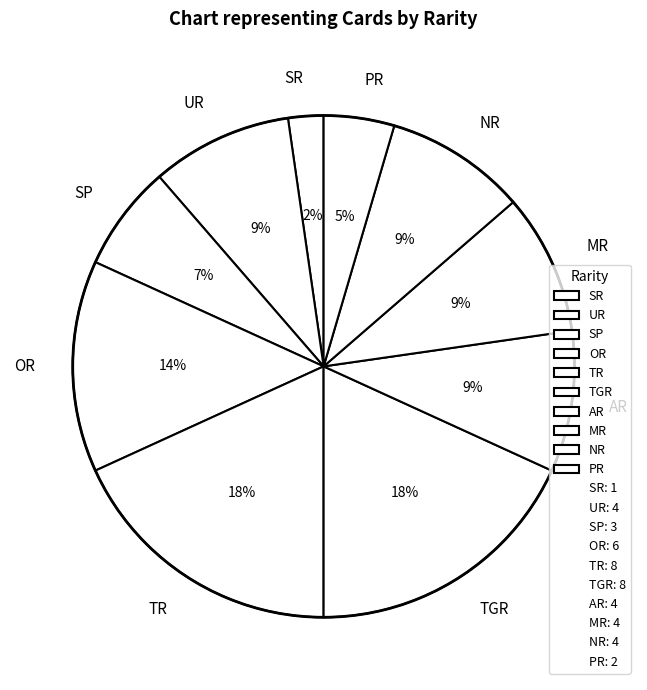

To the nearest percent, what percentage of the pie is OR?

14%